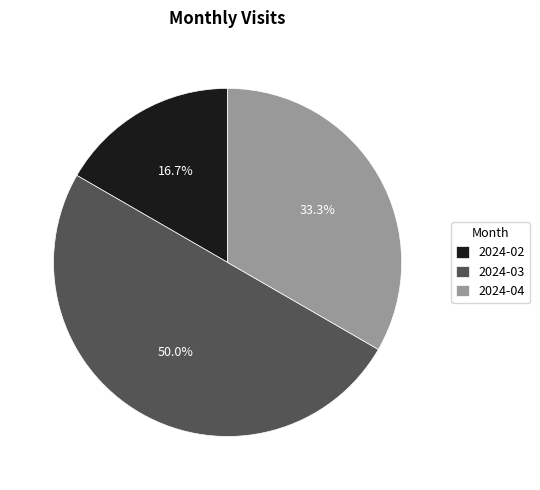

What is the ratio of the value at 2024-04 to the value at 2024-02?

2.0